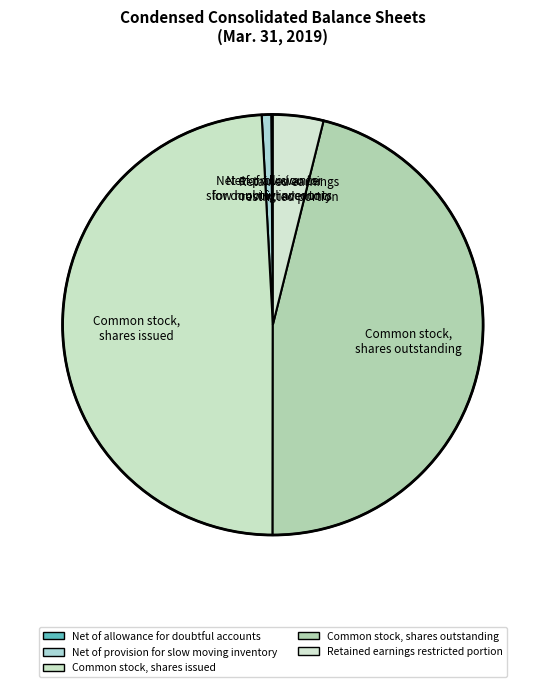

Is it true that Common stock, shares issued is 59% of the pie?

False